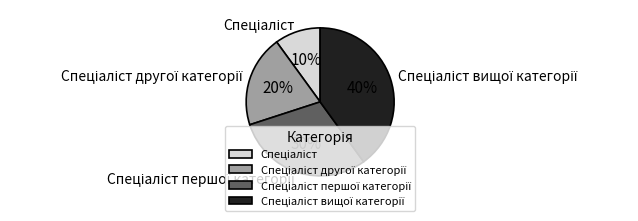

Is there a majority slice in this chart?

No